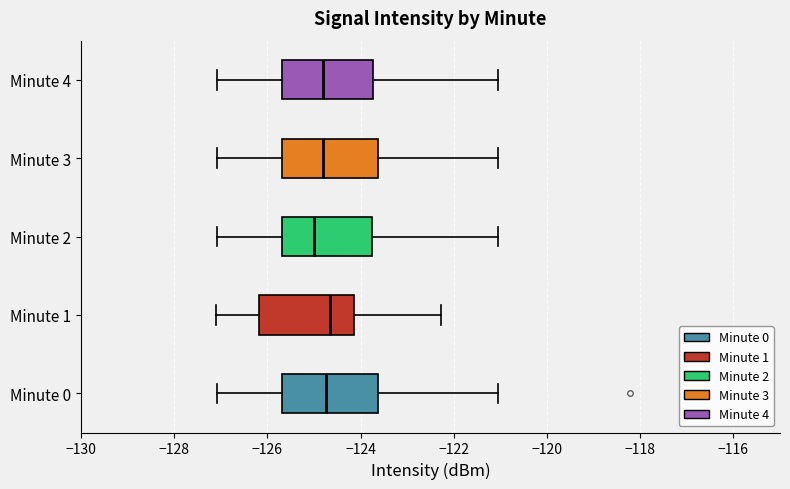

Reading bottom to top, transcribe this box plot: for each box, give where its median line is, the range the box spans, and where its two whiskers end, as read against the x-axis. The values are not printed on the chart, so give them approximately, as read against the axis.

Minute 0: median -124.8, box -125.6 to -123.6, whiskers -127.0 to -121.0
Minute 1: median -124.6, box -126.2 to -124.2, whiskers -127.0 to -122.2
Minute 2: median -125.0, box -125.6 to -123.8, whiskers -127.0 to -121.0
Minute 3: median -124.8, box -125.6 to -123.6, whiskers -127.0 to -121.0
Minute 4: median -124.8, box -125.6 to -123.8, whiskers -127.0 to -121.0